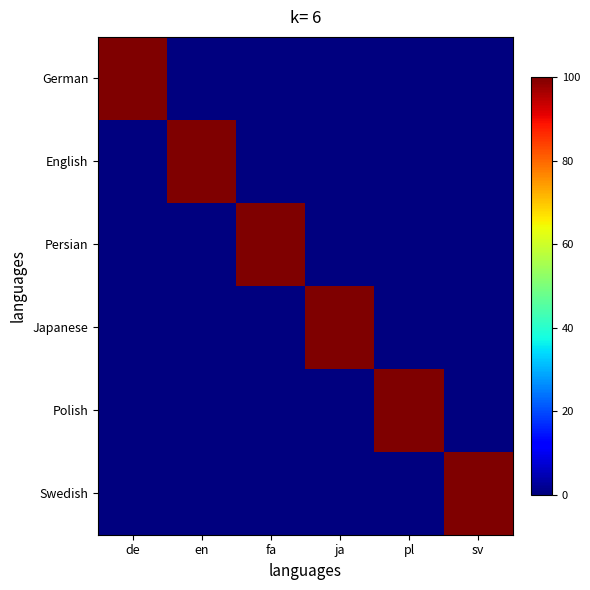

Reading left to right, transcribe all the data shown in this chart.

German: de=100	en=0	fa=0	ja=0	pl=0	sv=0
English: de=0	en=100	fa=0	ja=0	pl=0	sv=0
Persian: de=0	en=0	fa=100	ja=0	pl=0	sv=0
Japanese: de=0	en=0	fa=0	ja=100	pl=0	sv=0
Polish: de=0	en=0	fa=0	ja=0	pl=100	sv=0
Swedish: de=0	en=0	fa=0	ja=0	pl=0	sv=100